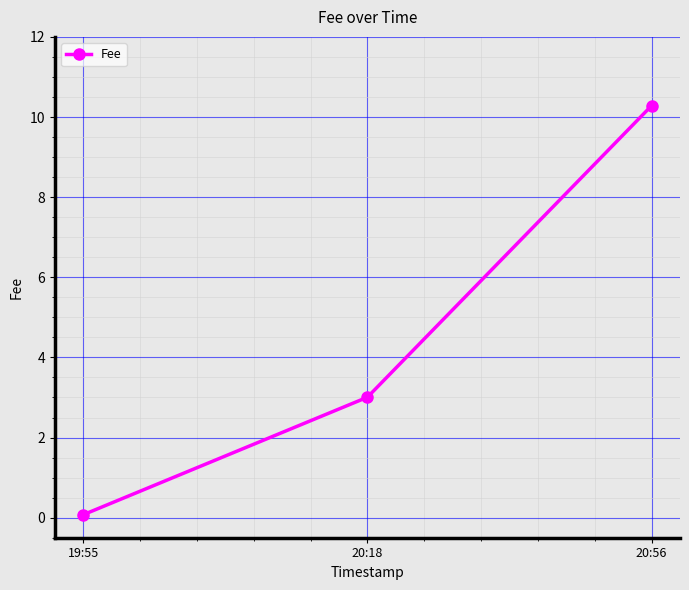

Which label corresponds to the smallest value in the chart?

19:55